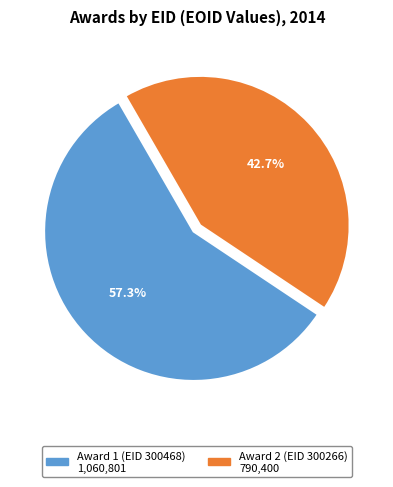

Is there any slice that represents more than half of the pie?

Yes